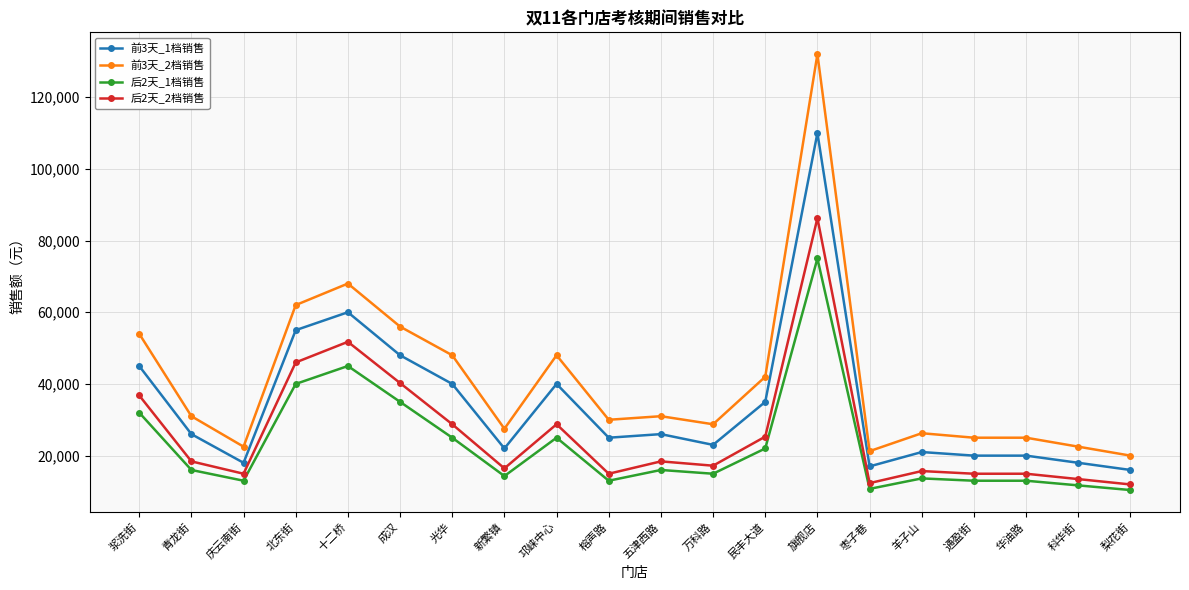

The value of 后2天_1档销售 at 光华 is 15746.4. True or false?

False